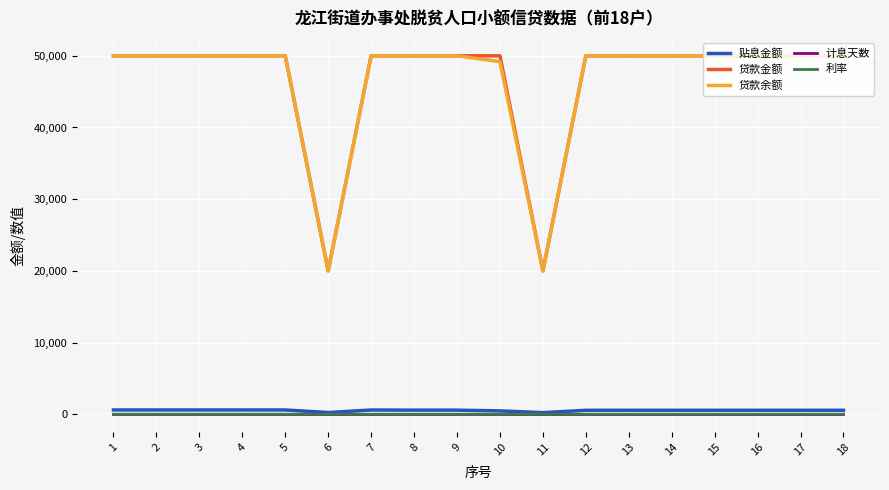

What is the minimum value for 贷款金额?

20000.0